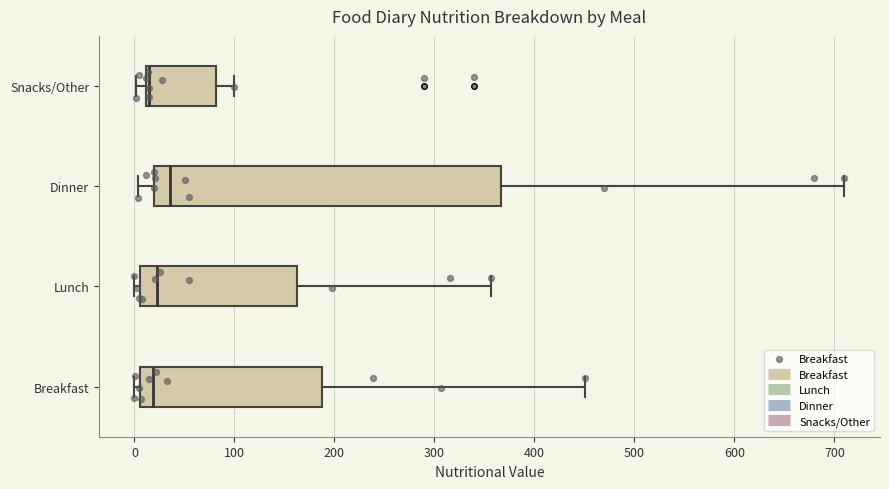

Reading bottom to top, read every box against the x-axis: the position of its median line, the range the box covers, and the ends of its whiskers. The values are not printed on the chart, so give them approximately, as read against the axis.

Breakfast: median 20, box 10 to 190, whiskers 0 to 450
Lunch: median 20, box 10 to 160, whiskers 0 to 360
Dinner: median 40, box 20 to 370, whiskers 0 to 710
Snacks/Other: median 20 (drawn on the box's left edge), box 10 to 80, whiskers 0 to 100